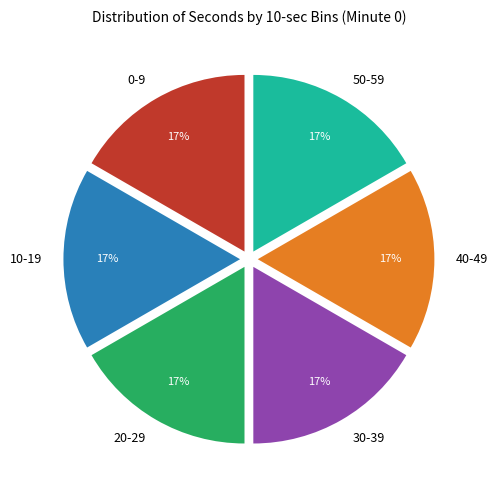

What percentage is the 50-59 slice, to the nearest percent?

17%